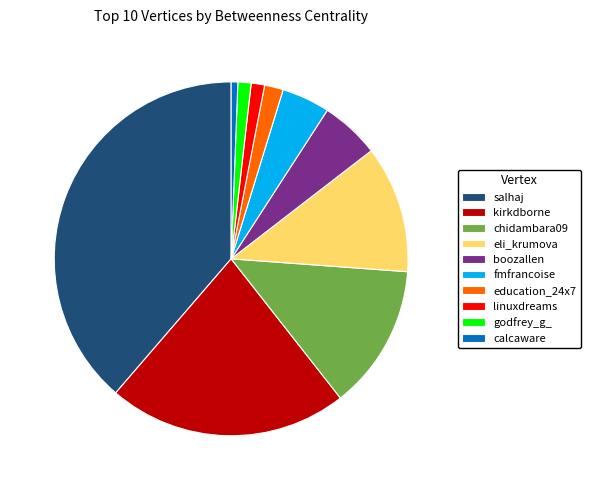

How many segments does this pie chart have?

10